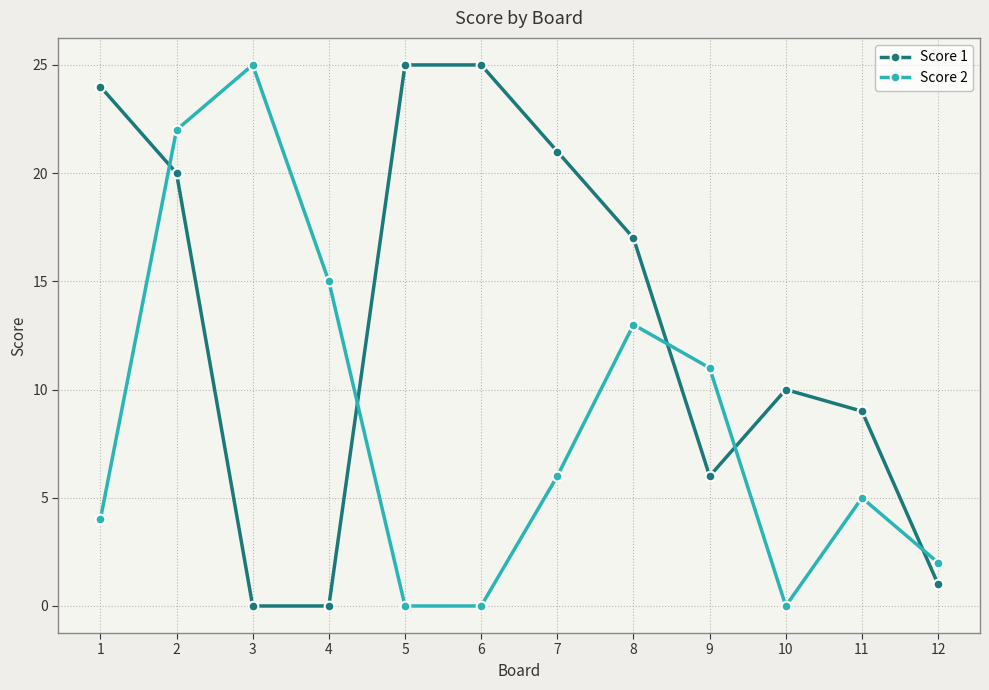

What is the sum of the Score 2 values at 2 and 12?

24